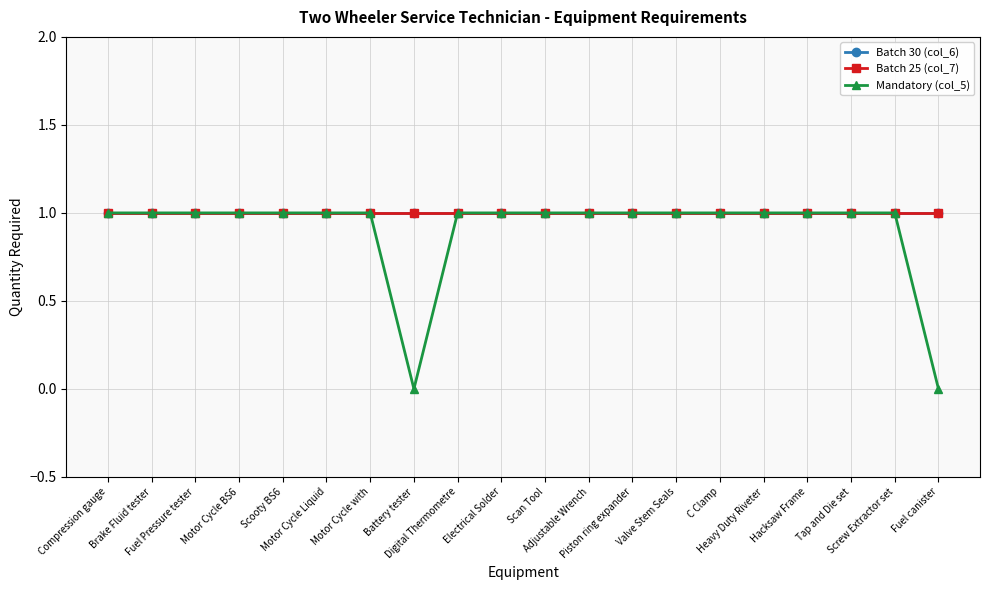

Which series has the largest total across all categories?

Batch 30 (col_6)